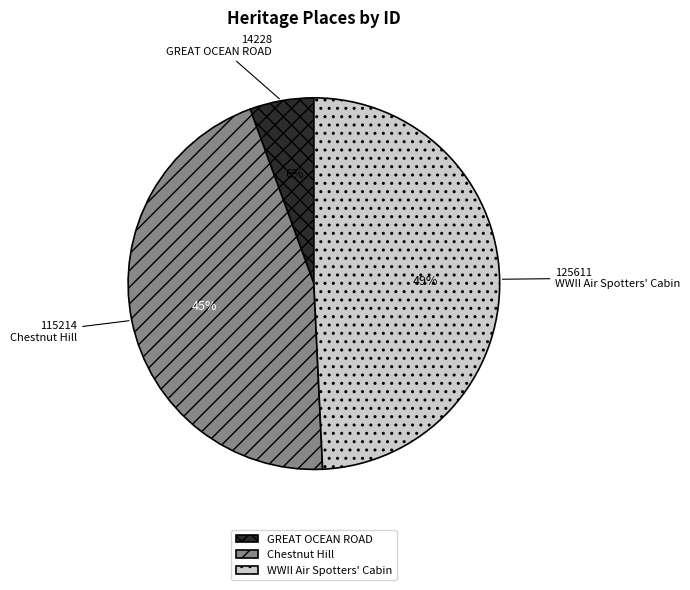

What percentage is the GREAT OCEAN ROAD slice, to the nearest percent?

6%